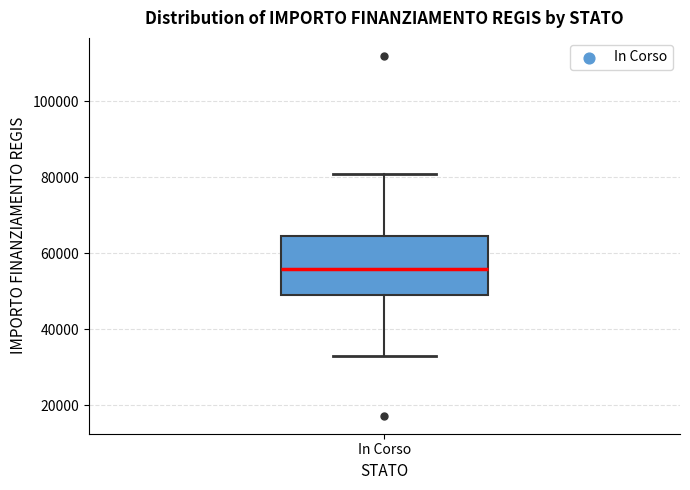

Where is the lower edge of the box for In Corso on the y-axis? The values are not printed on the chart, so give them approximately, as read against the axis.

50000